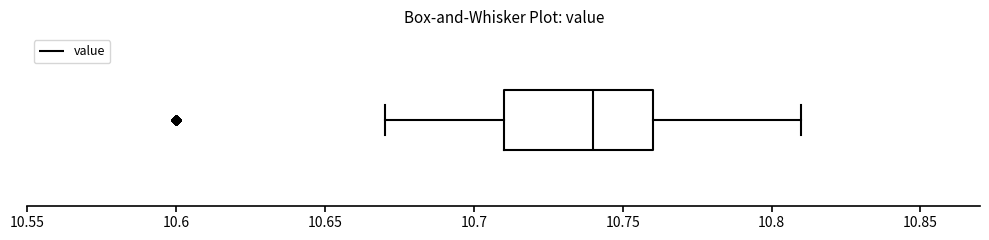

Transcribe this box plot: give where the median line is, the range the box spans, and where the two whiskers end, as read against the x-axis. The values are not printed on the chart, so give them approximately, as read against the axis.

median 10.74, box 10.71 to 10.76, whiskers 10.67 to 10.81